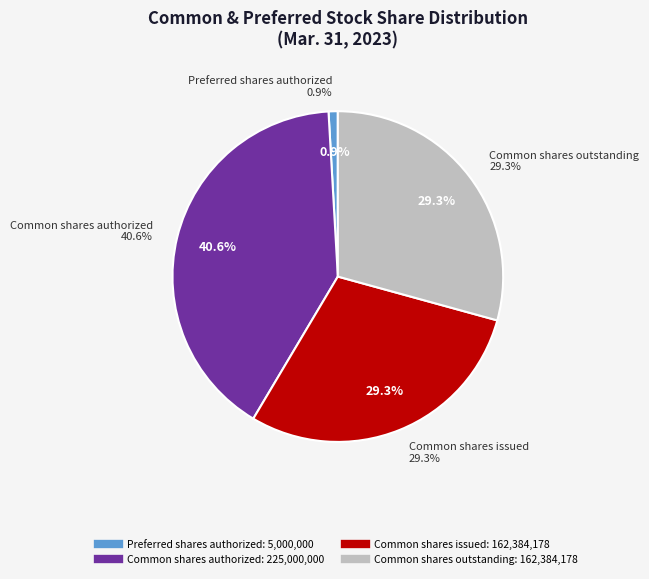

What portion of the pie excludes Preferred shares authorized?

99.1%